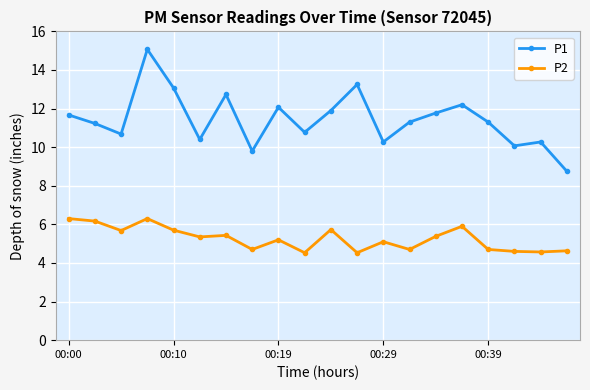

Rank the series by their average value, from lowest to highest.

P2, P1